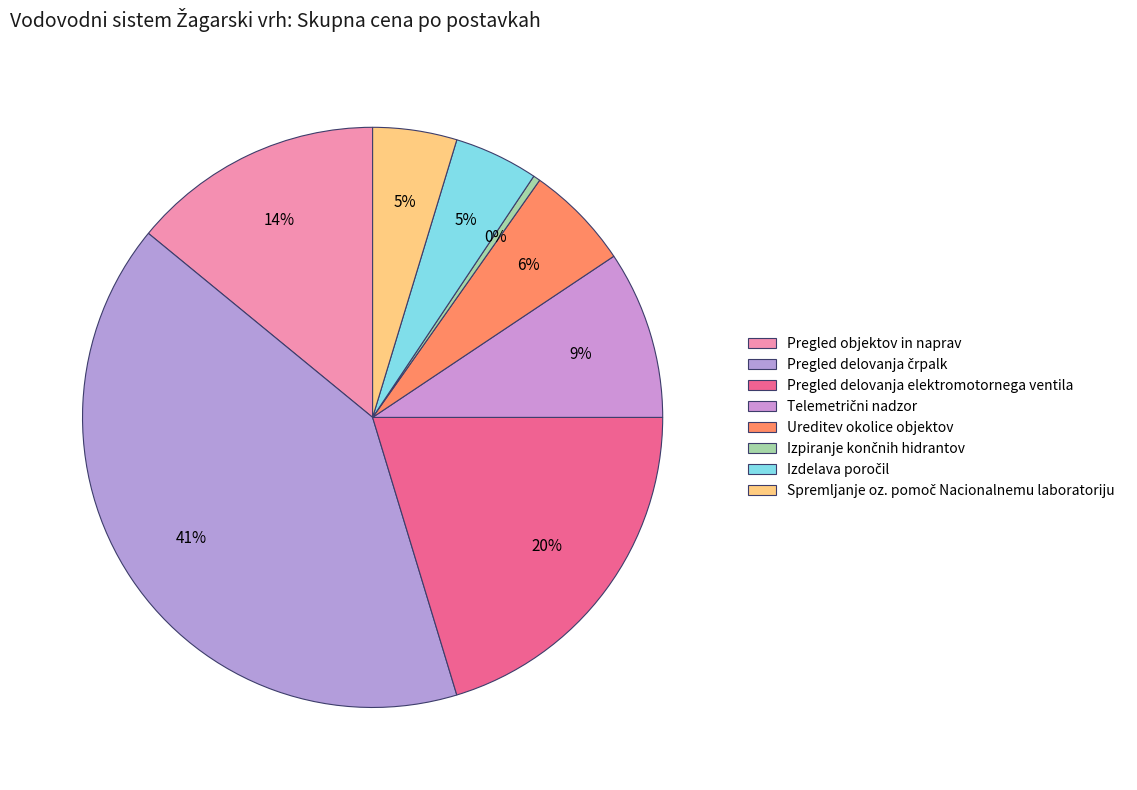

How many segments does this pie chart have?

8